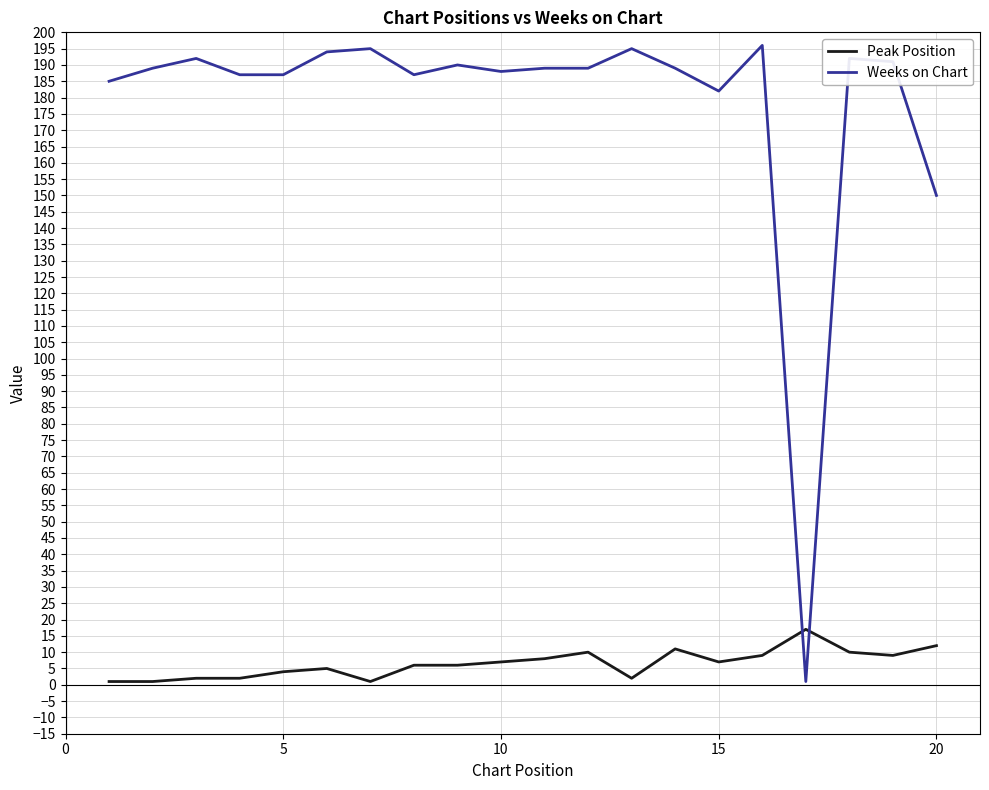

What is the smallest value displayed?

1